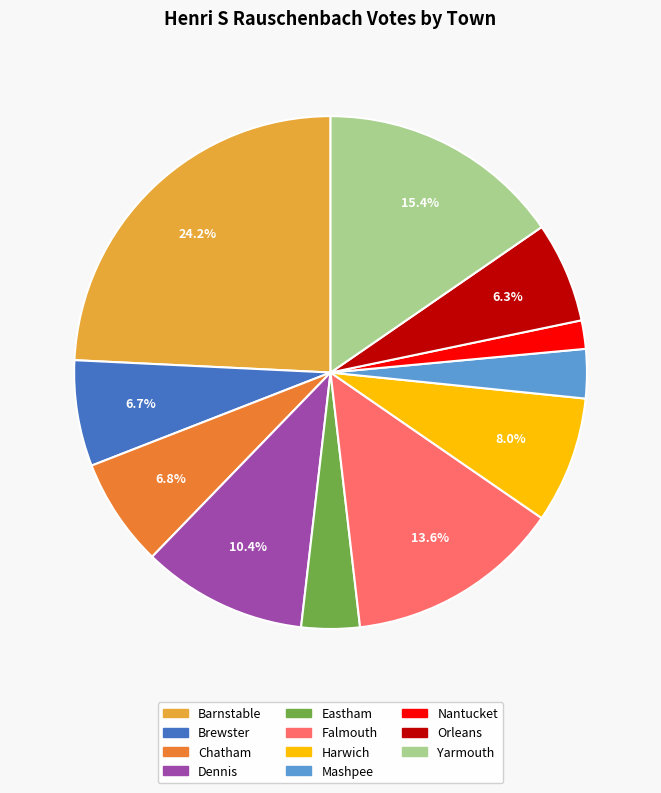

What is the ratio of the value at Barnstable to the value at Orleans?

3.8